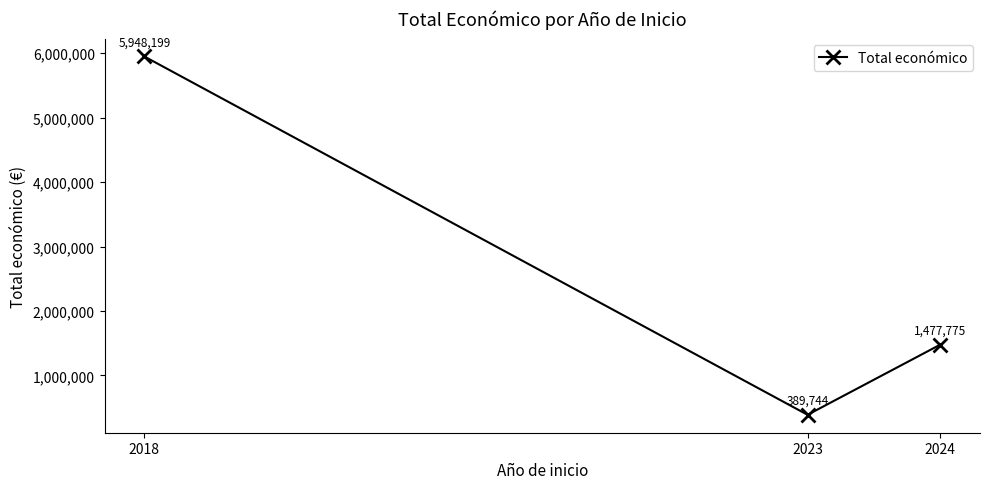

How many lines are shown in the chart?

1